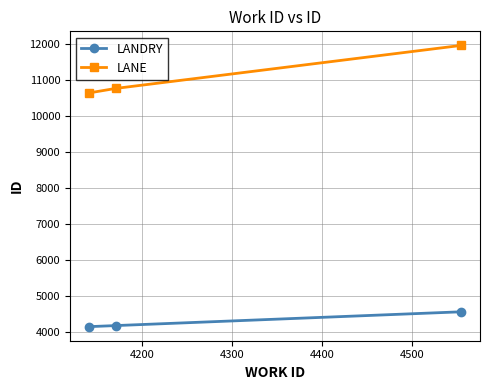

Which series has the widest spread of values?

LANE